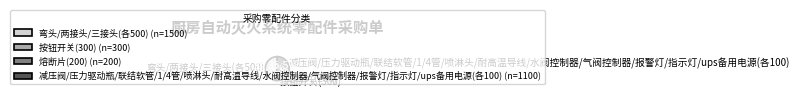

Is the sum of 弯头/两接头/三接头(各500) and 熔断片(200) greater than half?

Yes